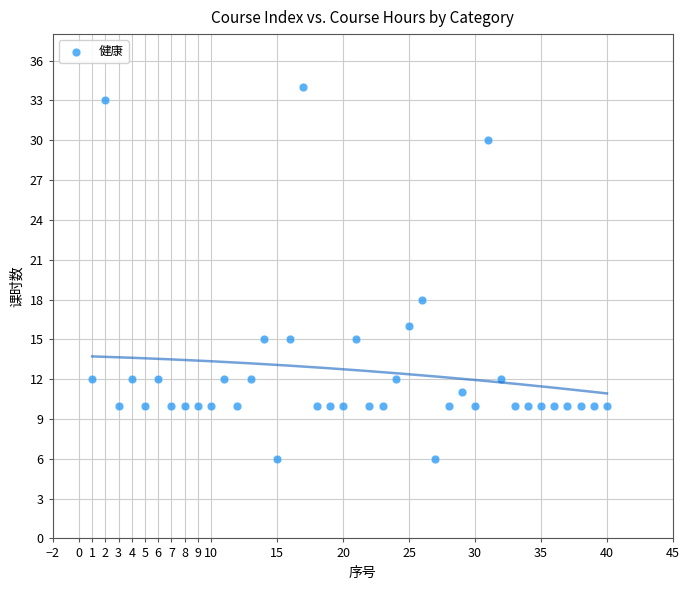

What Y value in the scatter plot is closest to 20?

18